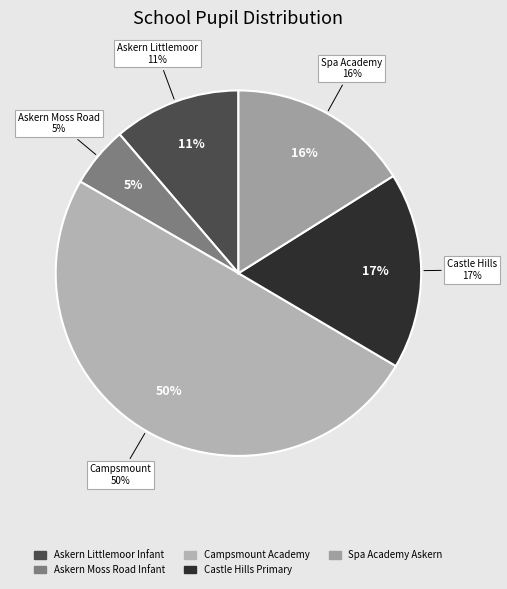

How many slices are in this pie chart?

5